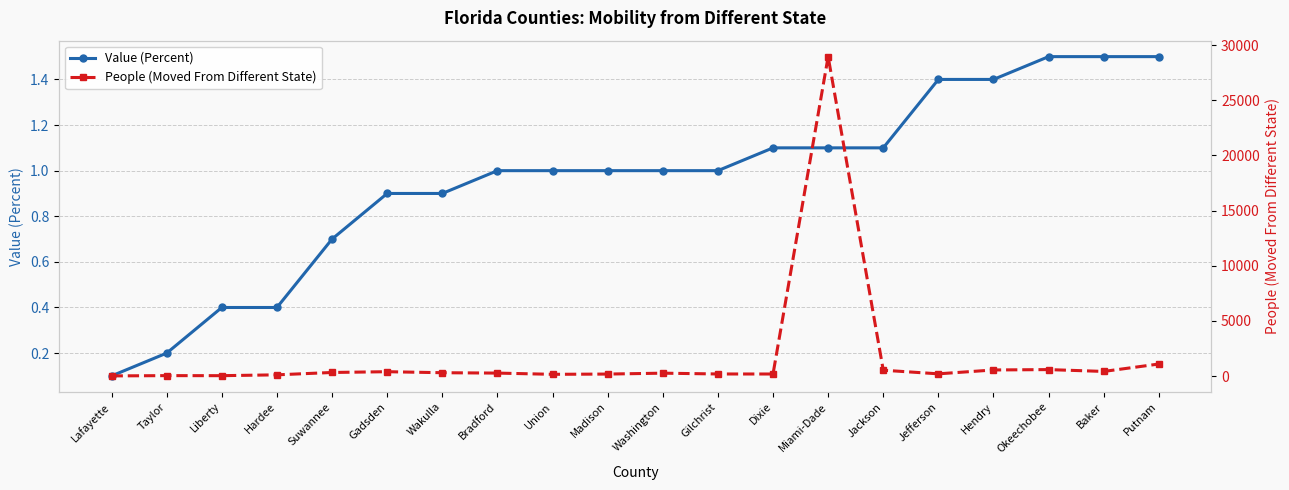

How many data points in People (Moved From Different State) are less than 264?

10